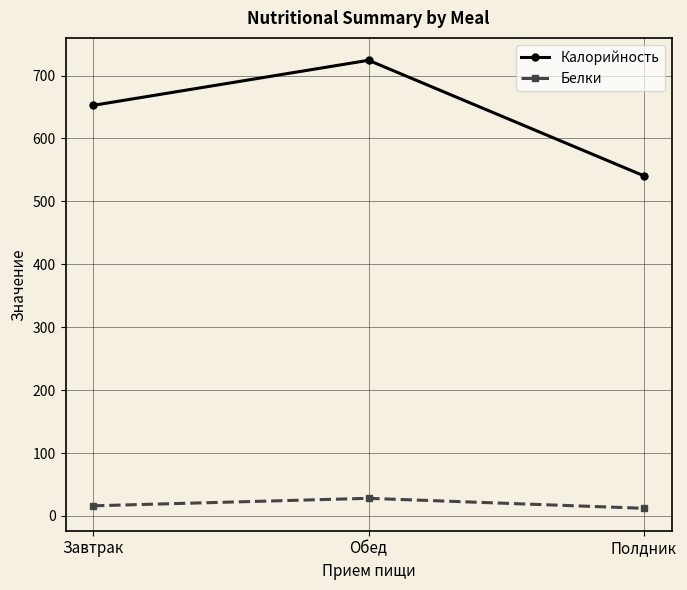

What are all the series names shown in the legend?

Калорийность, Белки